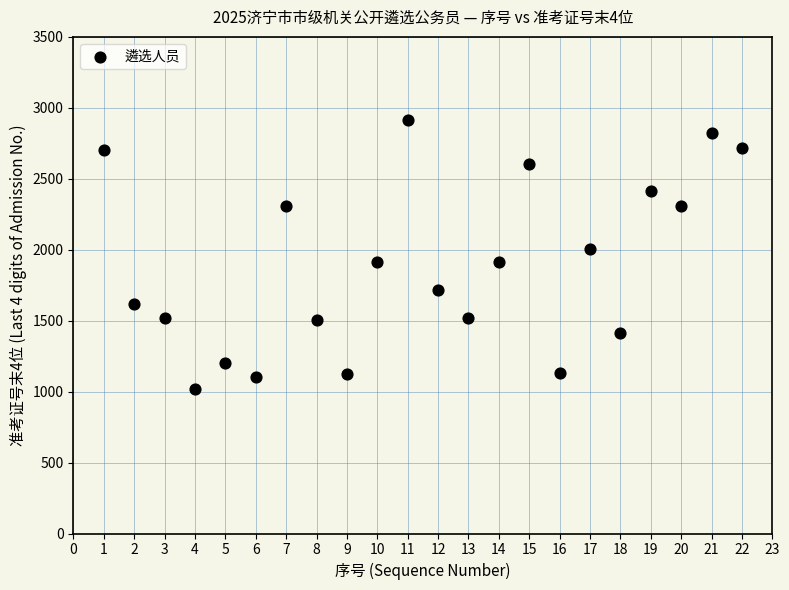

What is the range of X values (max minus min)?

21